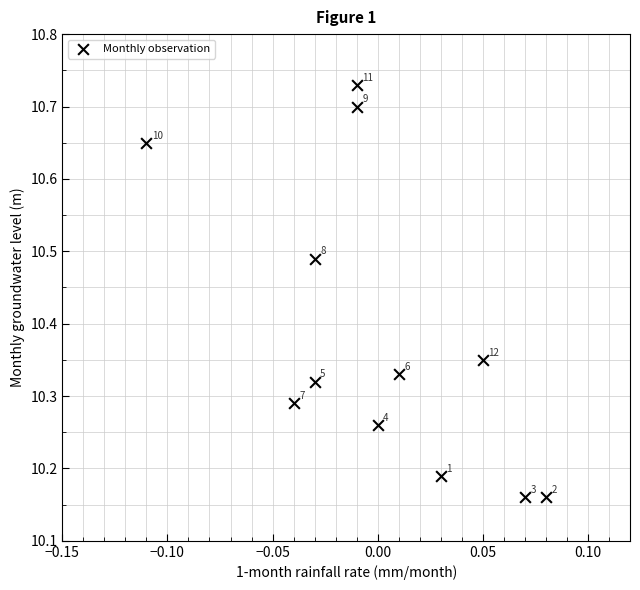

What is the range of Y values (max minus min)?

0.6